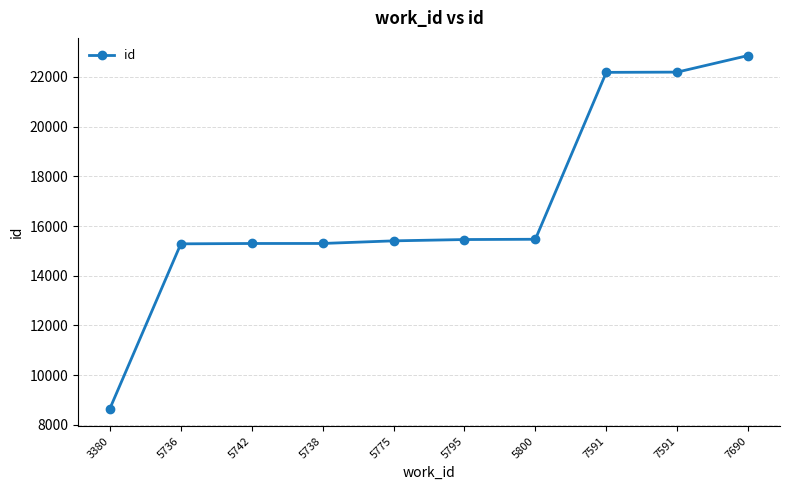

What is the maximum value shown in the chart?

22861